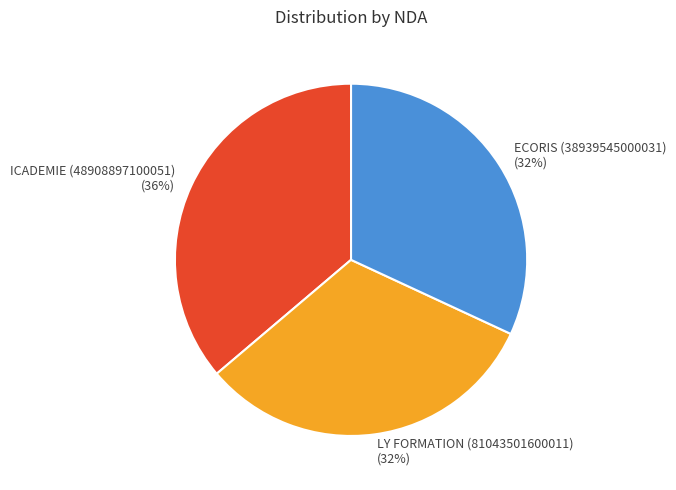

What percentage is the ECORIS (38939545000031) slice, to the nearest percent?

32%